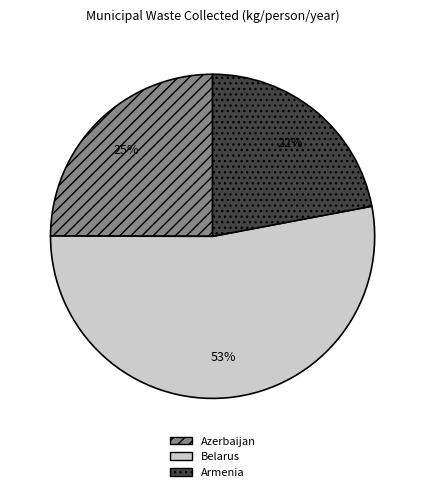

Rank the categories by value from highest to lowest.

Belarus, Azerbaijan, Armenia